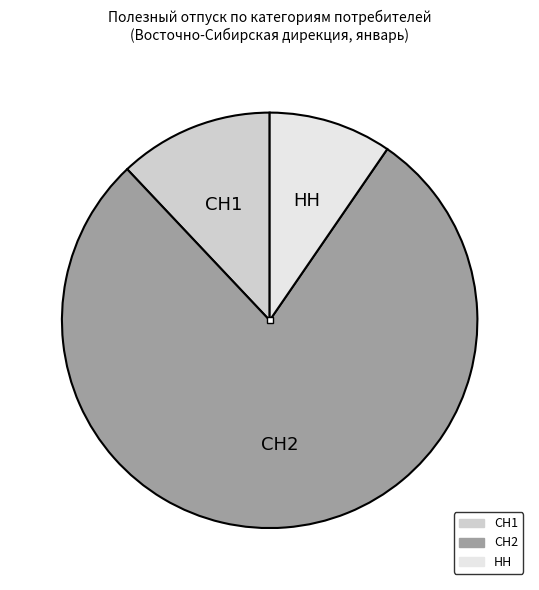

Count the number of slices in the pie.

3